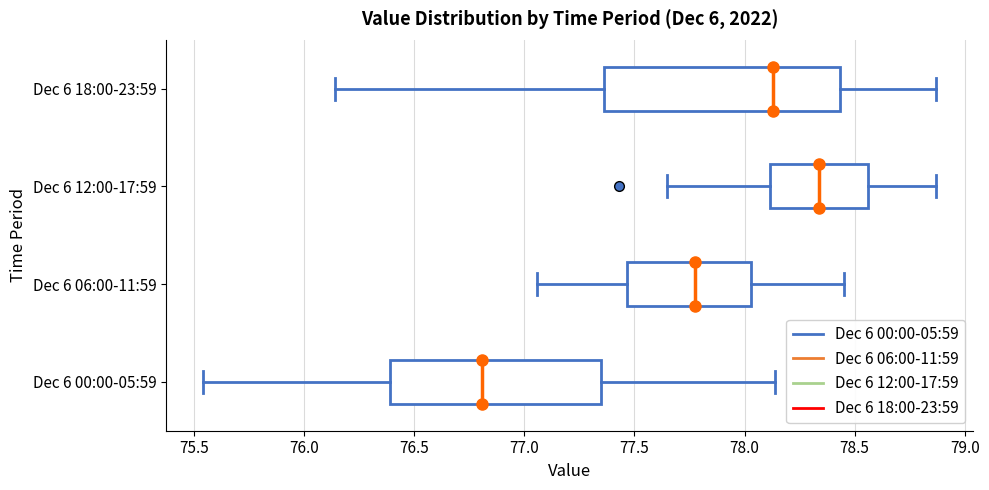

Which box is the widest, from its left edge to its right edge?

Dec 6 18:00-23:59